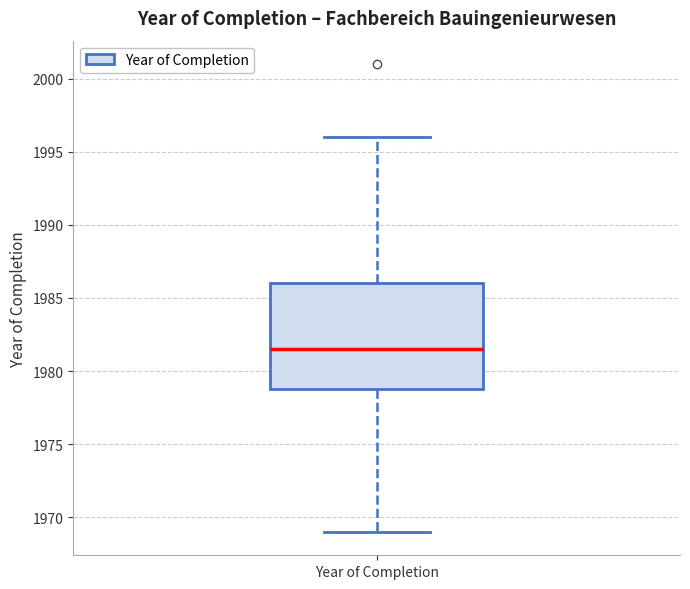

Where is the lower edge of the box for Year of Completion on the y-axis? The values are not printed on the chart, so give them approximately, as read against the axis.

1979.0